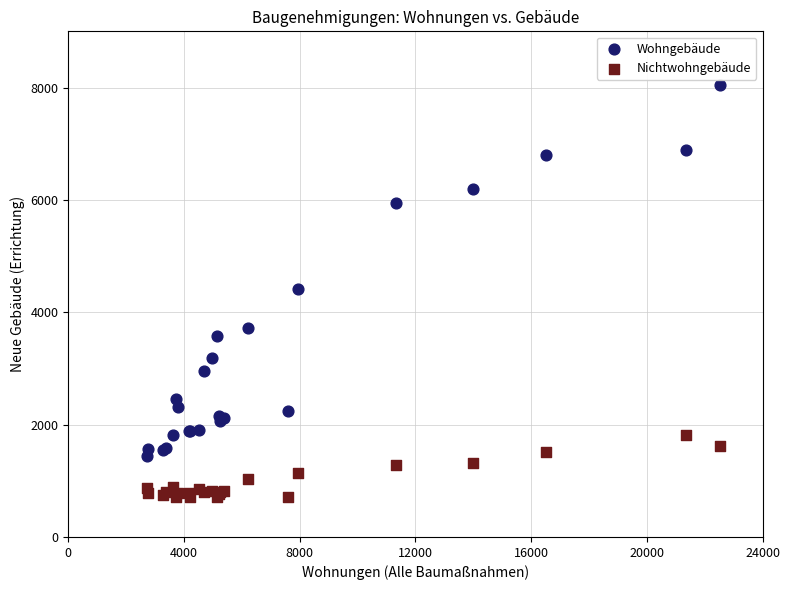

Which series has the widest spread of Y values?

Wohngebäude